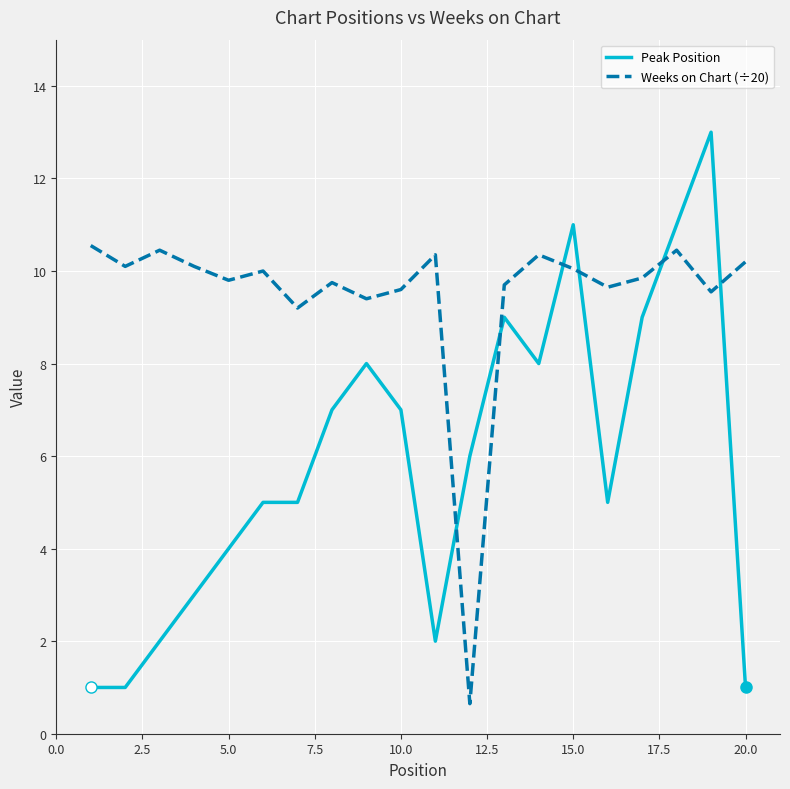

List the series in order of their overall mean, lowest first.

Peak Position, Weeks on Chart (÷20)